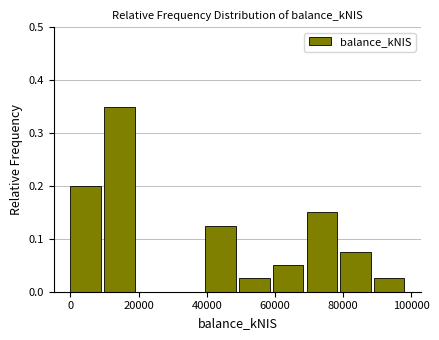

Reading left to right, list every bar in this chart as the range it spans on the x-axis followed by its height. Neither the bar edges nor the heights are printed on the chart, so give them approximately, as read against the axes.

0 to 10000: 0.20
10000 to 20000: 0.35
20000 to 30000: 0
30000 to 40000: 0
40000 to 50000: 0.13
50000 to 60000: 0.03
60000 to 70000: 0.05
70000 to 80000: 0.15
80000 to 90000: 0.08
90000 to 100000: 0.03